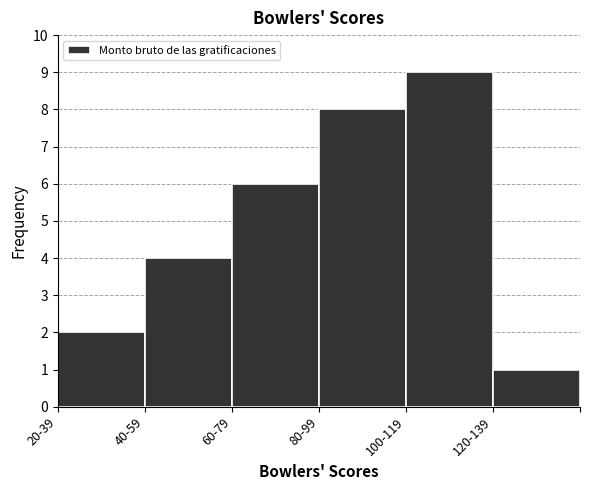

Reading right to left, transcribe all the data shown in this chart.

1	9	8	6	4	2